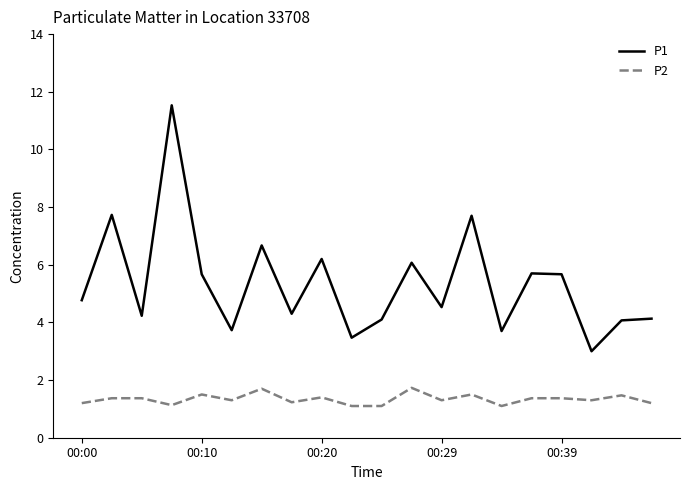

Reading left to right, what are all the values shown in this chart?

P1: 4.8	7.7	4.2	11.5	5.7	3.7	6.7	4.3	6.2	3.5	4.1	6.1	4.5	7.7	3.7	5.7	5.7	3.0	4.1	4.1
P2: 1.2	1.4	1.4	1.1	1.5	1.3	1.7	1.2	1.4	1.1	1.1	1.7	1.3	1.5	1.1	1.4	1.4	1.3	1.5	1.2